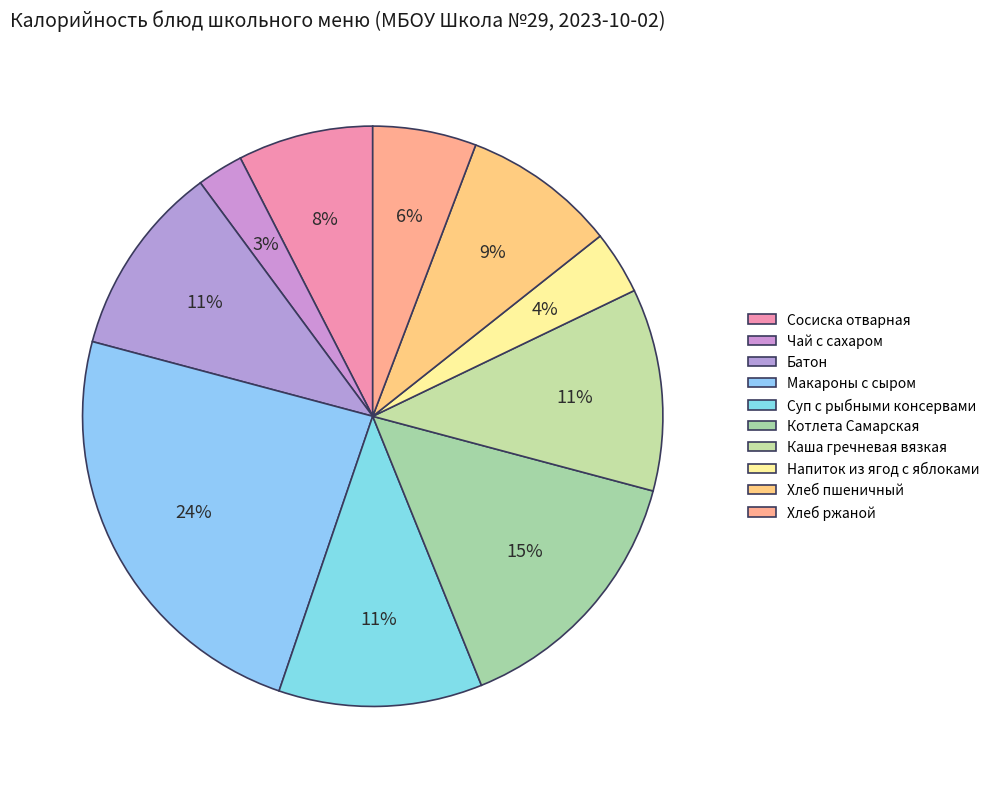

The Напиток из ягод с яблоками slice represents 1% of the pie. True or false?

False